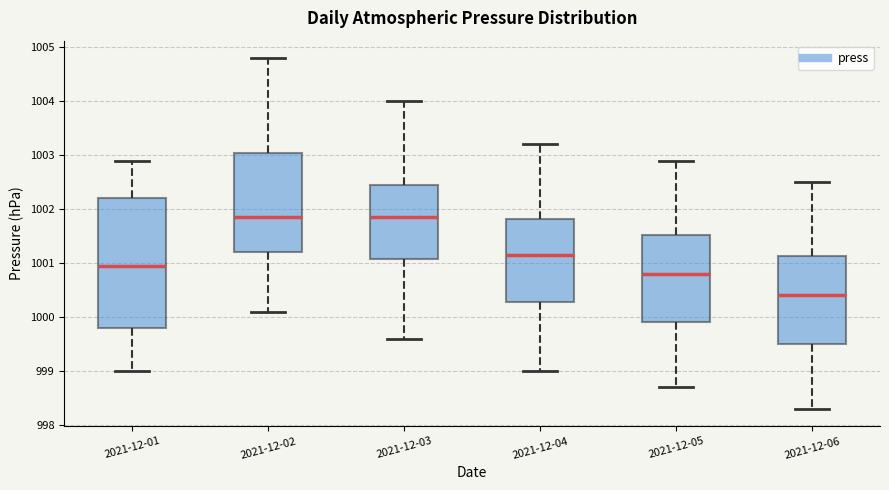

Where does the lower whisker of the box for 2021-12-04 end on the y-axis? The values are not printed on the chart, so give them approximately, as read against the axis.

999.0